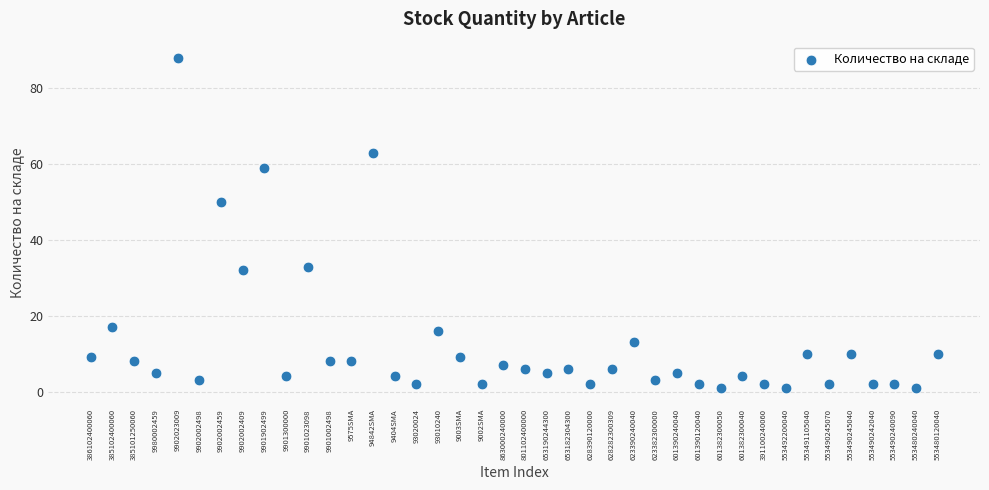

What Y value in the scatter plot is closest to 44?

50